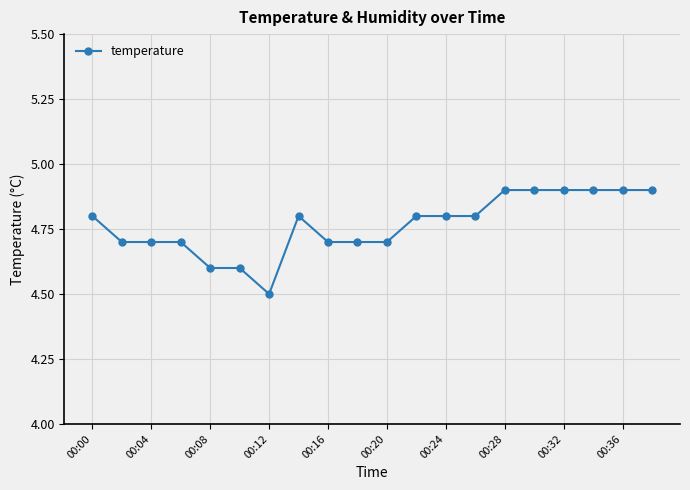

How many values are between 4 and 5?

20